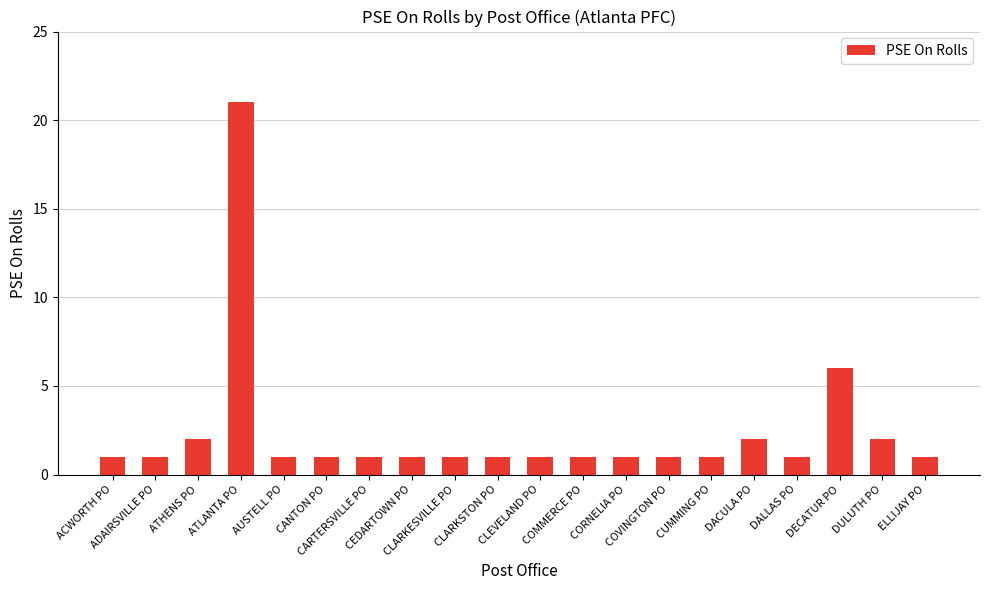

What is the sum of all values?

48